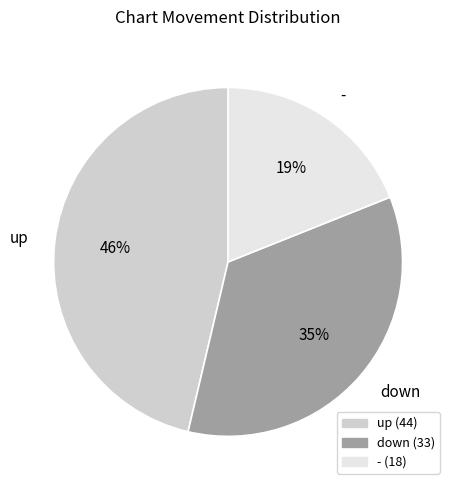

Between - and down, which is larger?

down